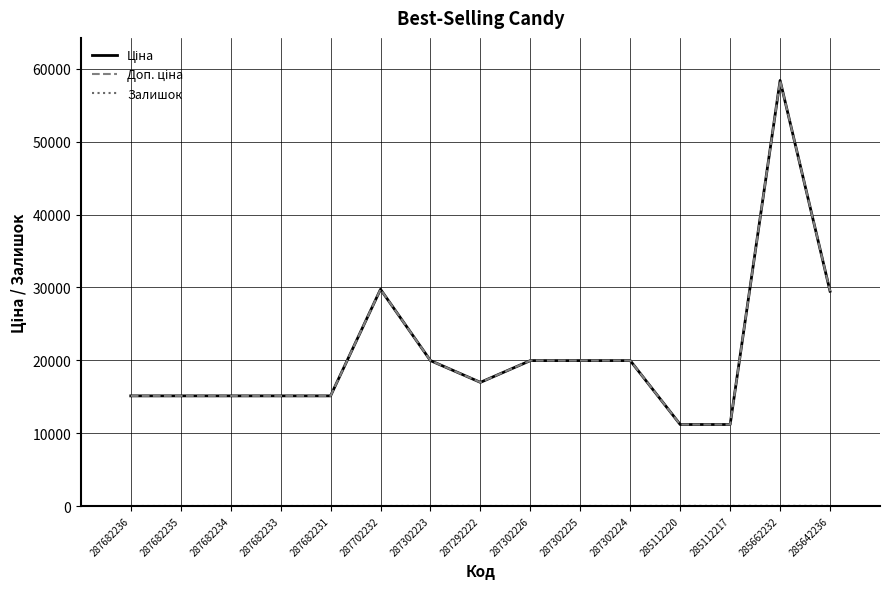

Does the chart display data point markers on the line(s)?

No